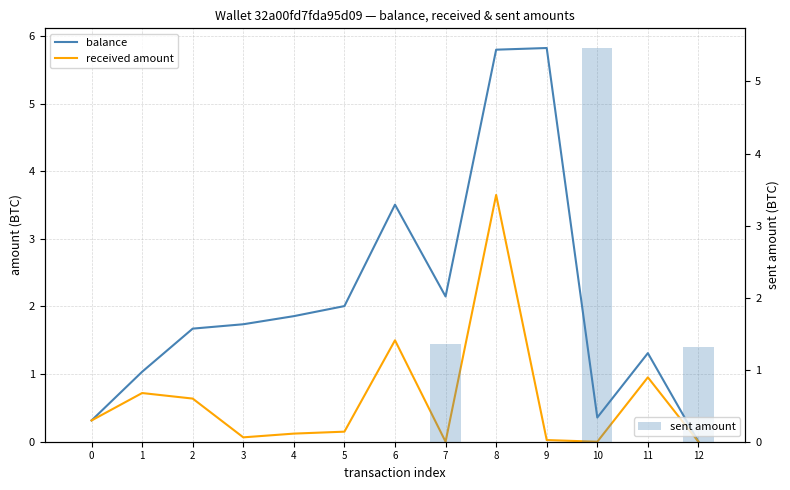

Where is received amount nearest to the value 1?

11